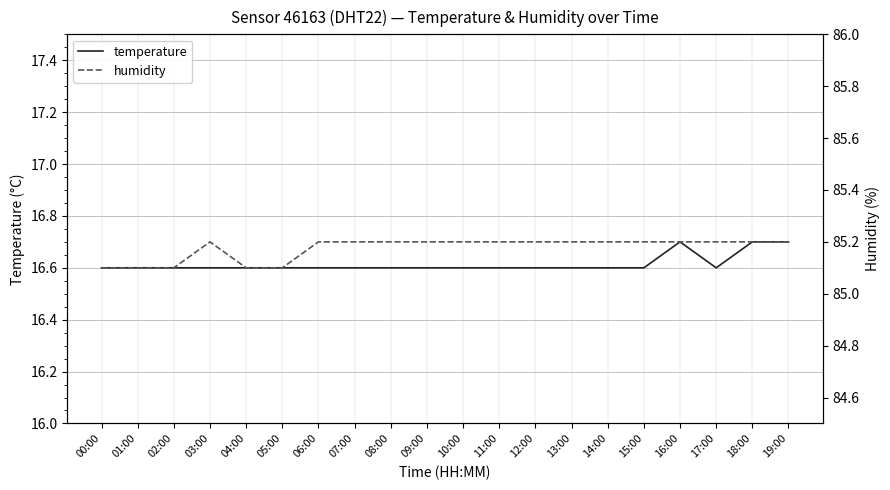

Reading right to left, extract all data points from this chart.

temperature: 19:00=16.7	18:00=16.7	17:00=16.6	16:00=16.7	15:00=16.6	14:00=16.6	13:00=16.6	12:00=16.6	11:00=16.6	10:00=16.6	09:00=16.6	08:00=16.6	07:00=16.6	06:00=16.6	05:00=16.6	04:00=16.6	03:00=16.6	02:00=16.6	01:00=16.6	00:00=16.6
humidity: 19:00=85.2	18:00=85.2	17:00=85.2	16:00=85.2	15:00=85.2	14:00=85.2	13:00=85.2	12:00=85.2	11:00=85.2	10:00=85.2	09:00=85.2	08:00=85.2	07:00=85.2	06:00=85.2	05:00=85.1	04:00=85.1	03:00=85.2	02:00=85.1	01:00=85.1	00:00=85.1